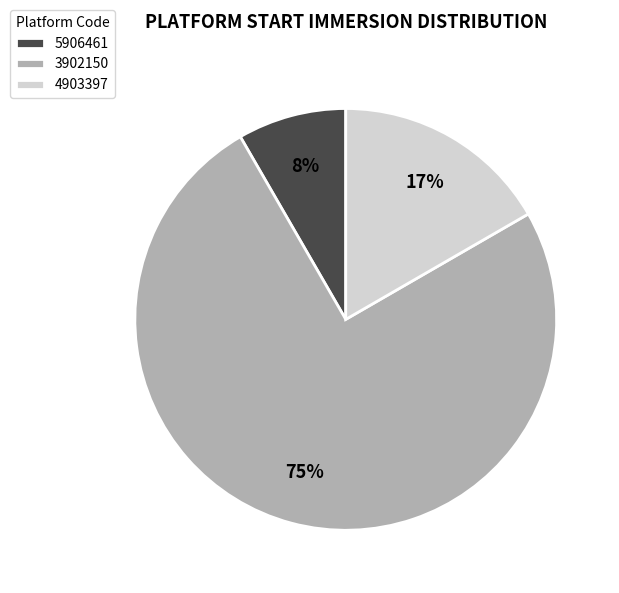

True or false: 3902150 accounts for 68% of the total.

False